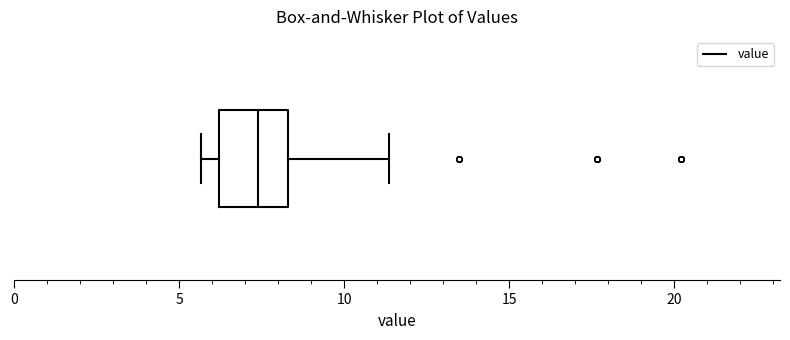

Read this box plot against the x-axis: the position of the median line, the range covered by the box, and the ends of both whiskers. The values are not printed on the chart, so give them approximately, as read against the axis.

median 7.5, box 6.0 to 8.5, whiskers 5.5 to 11.5